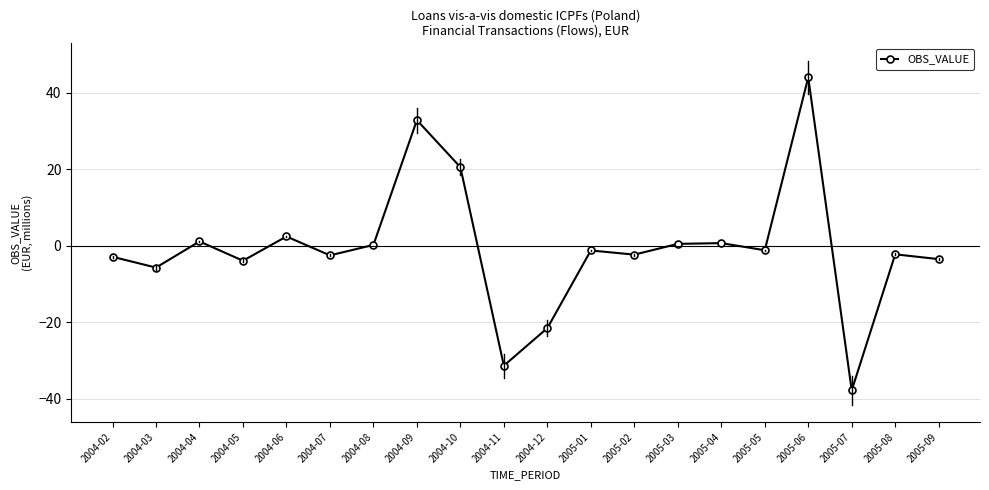

How many categories are shown in the chart?

20